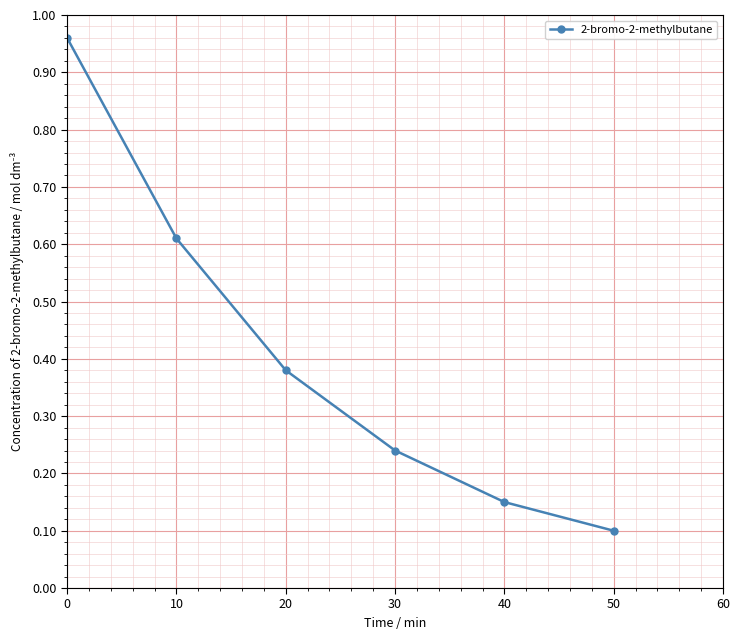

How many series are shown in this chart?

1